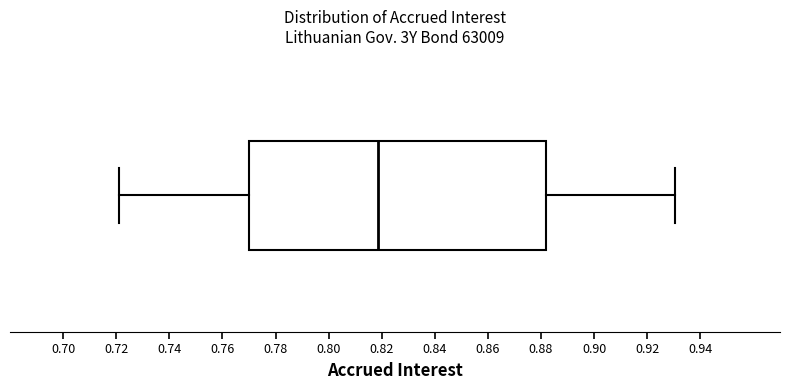

Where does the right whisker of the box end on the x-axis? The values are not printed on the chart, so give them approximately, as read against the axis.

0.930